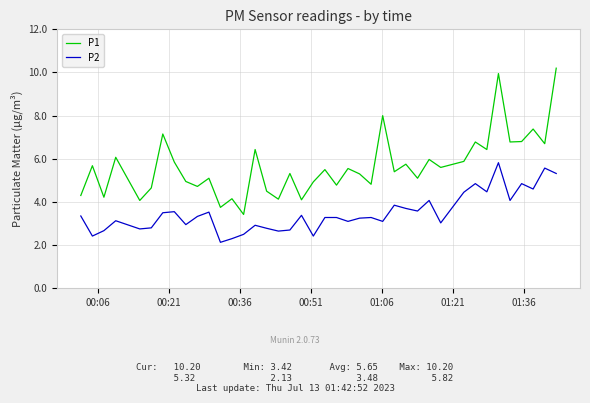

Which series has the largest total across all categories?

P1